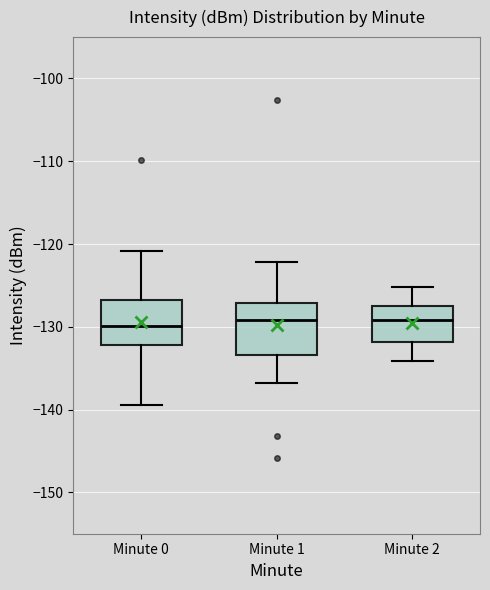

Where is the upper edge of the box for Minute 1 on the y-axis? The values are not printed on the chart, so give them approximately, as read against the axis.

-127